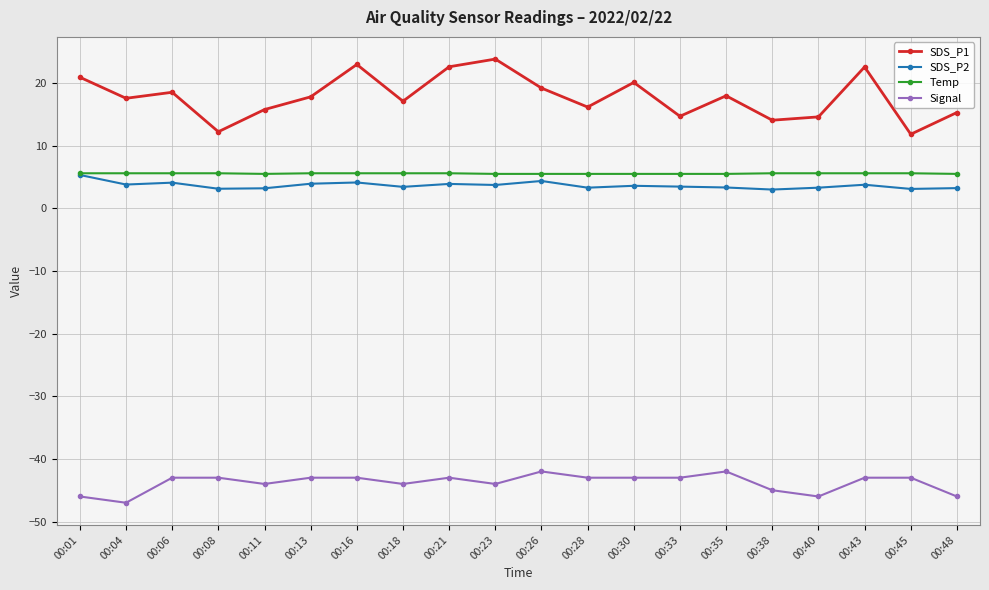

Which series has the widest spread of values?

SDS_P1